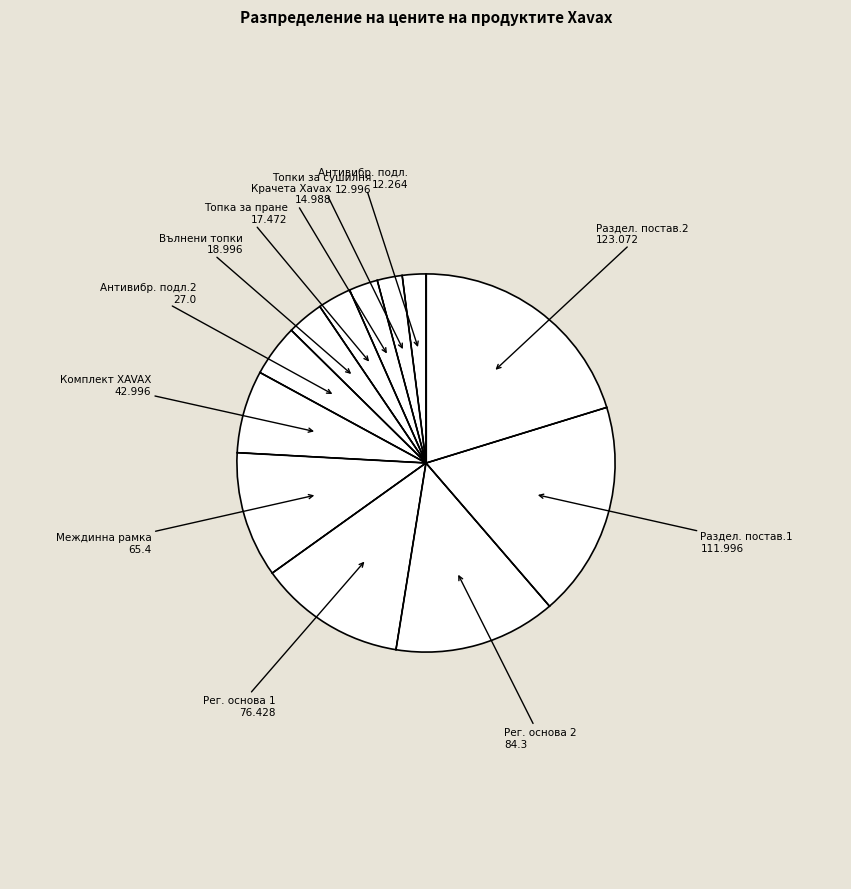

Which category has the biggest portion of the pie?

Раздел. постав.2 123.072